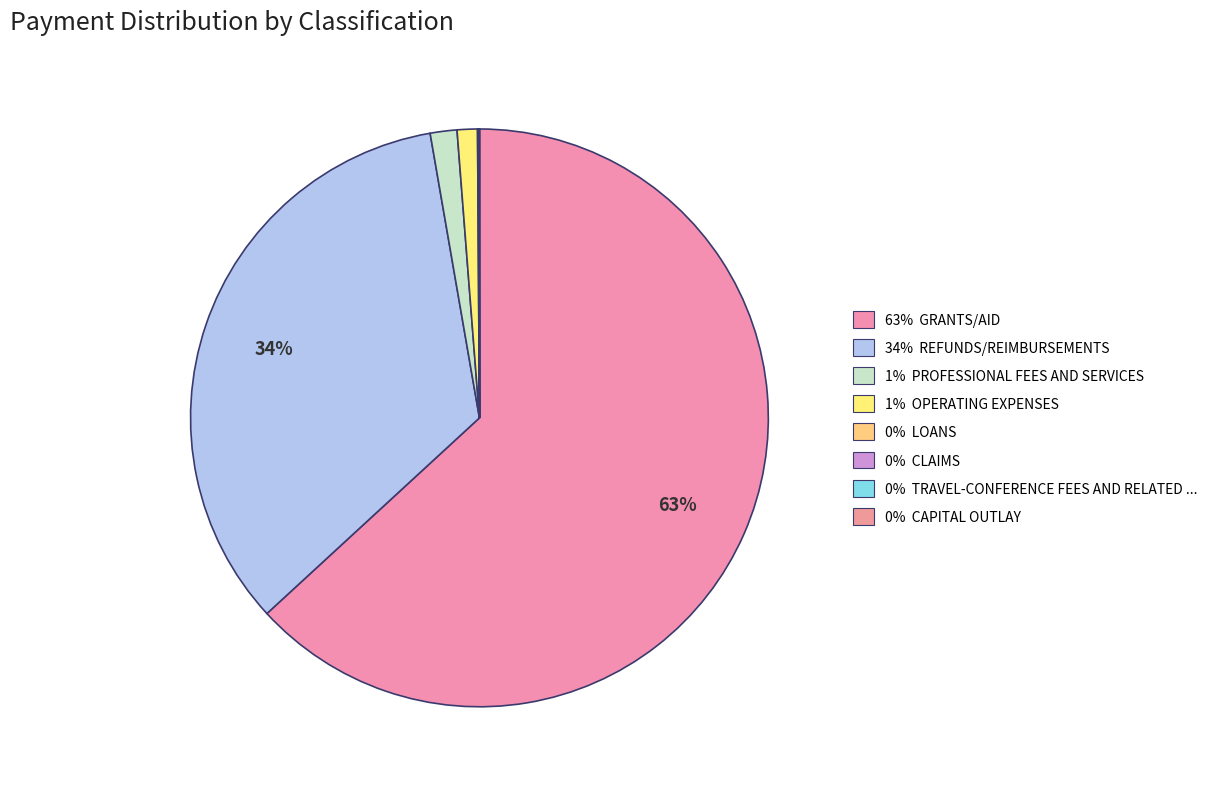

Which category has the smallest portion of the pie?

CAPITAL OUTLAY